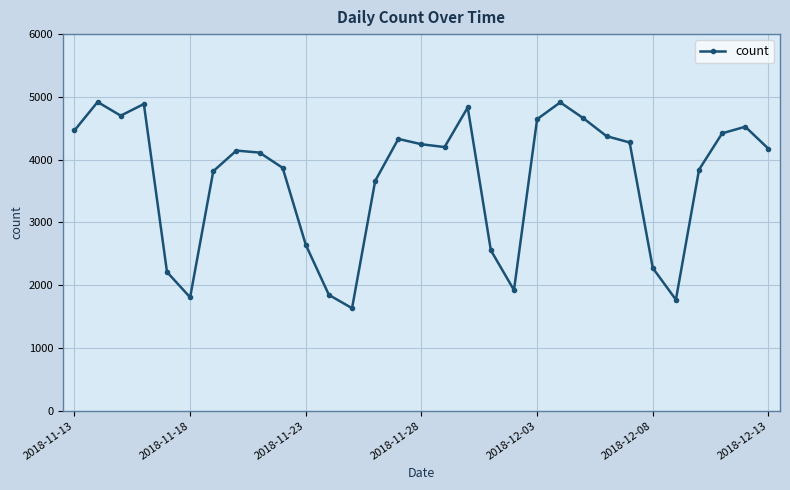

What is the difference between the second highest and second lowest values?

3143